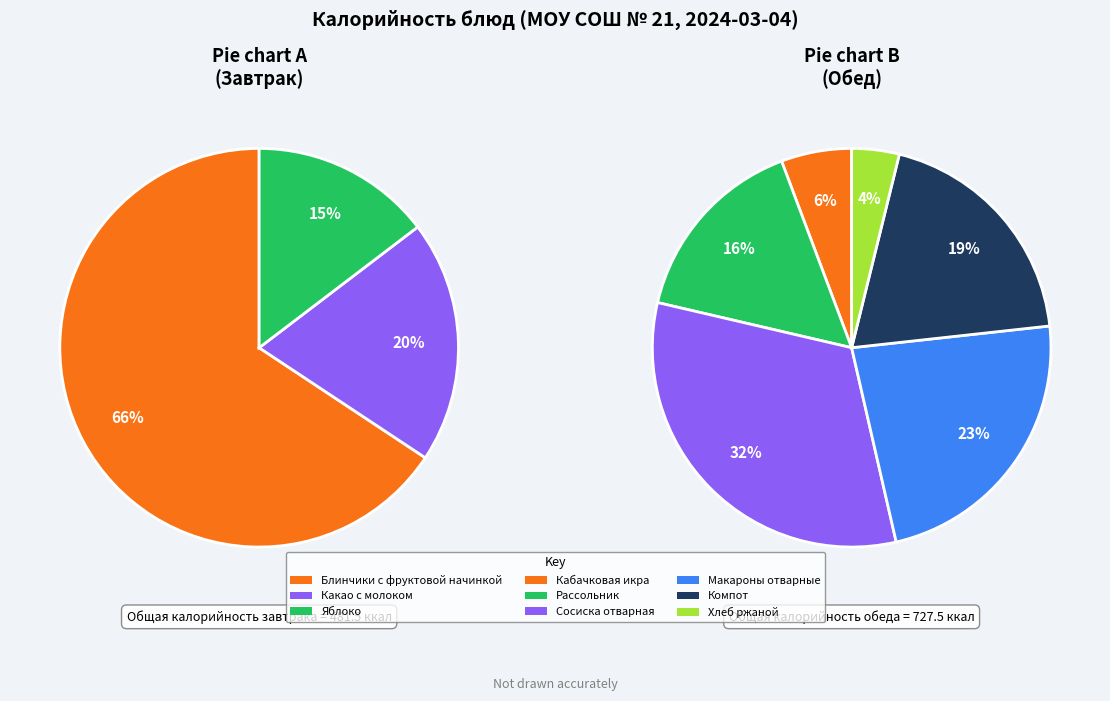

To the nearest percent, what is the combined percentage of Обед and Завтрак?

100%